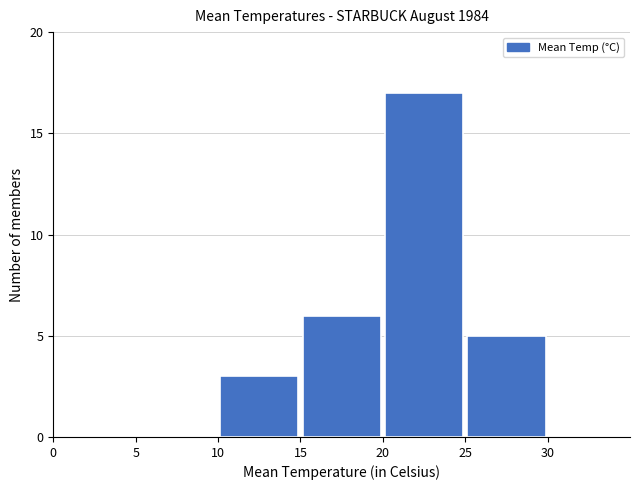

Which range on the x-axis has the tallest bar?

20 to 25